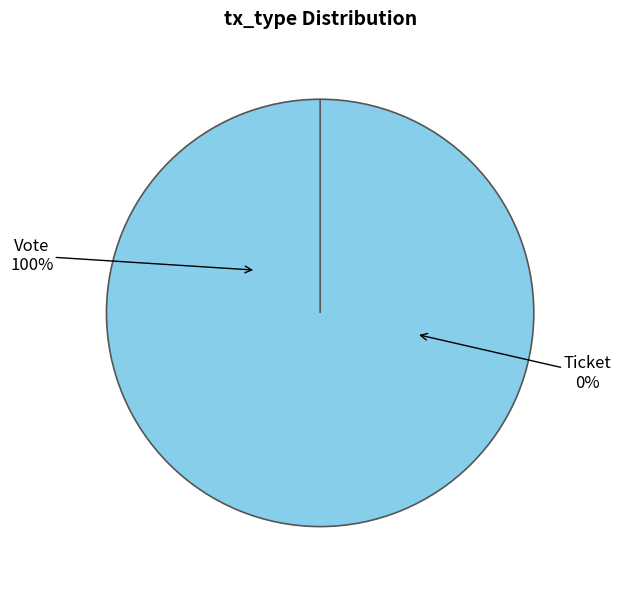

Combined, what portion of the pie is Ticket (io_index=0) and Vote (io_index=1)?

100.0%